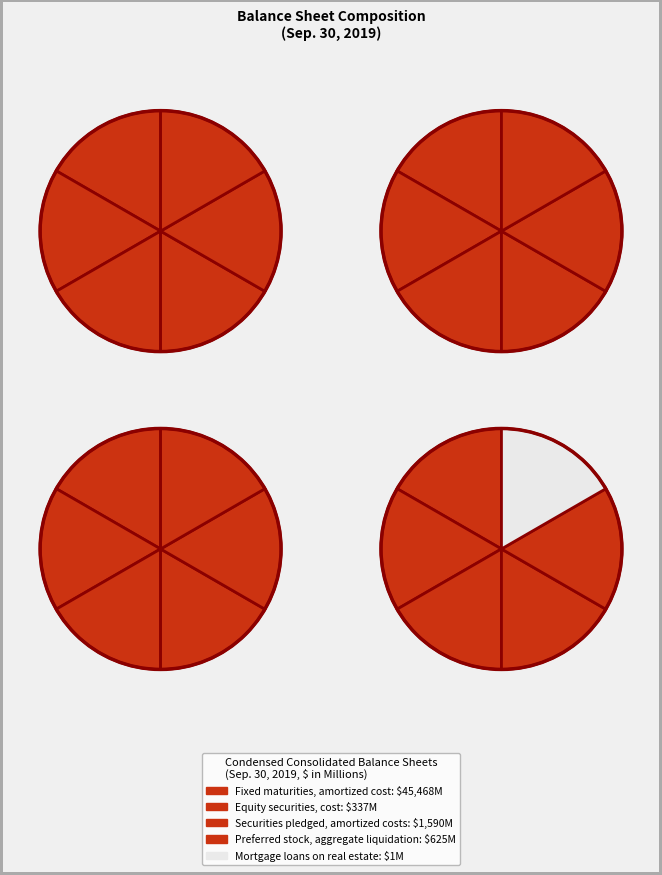

The Securities pledged, amortized costs slice represents 1% of the pie. True or false?

False